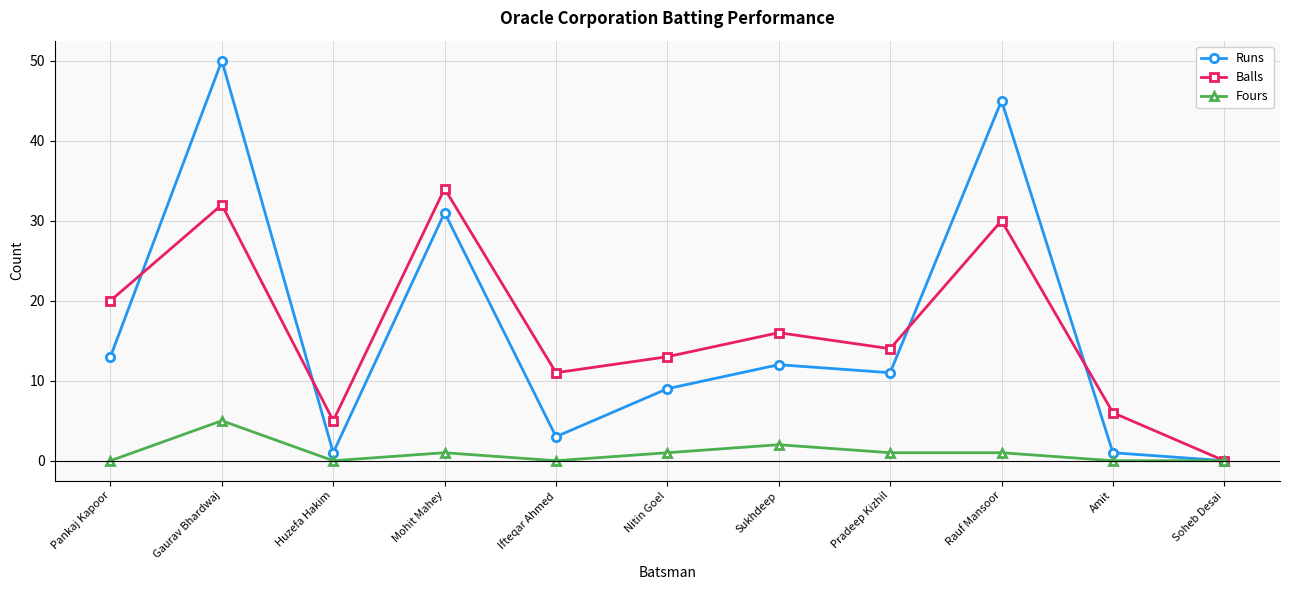

What are all the series names shown in the legend?

Runs, Balls, Fours